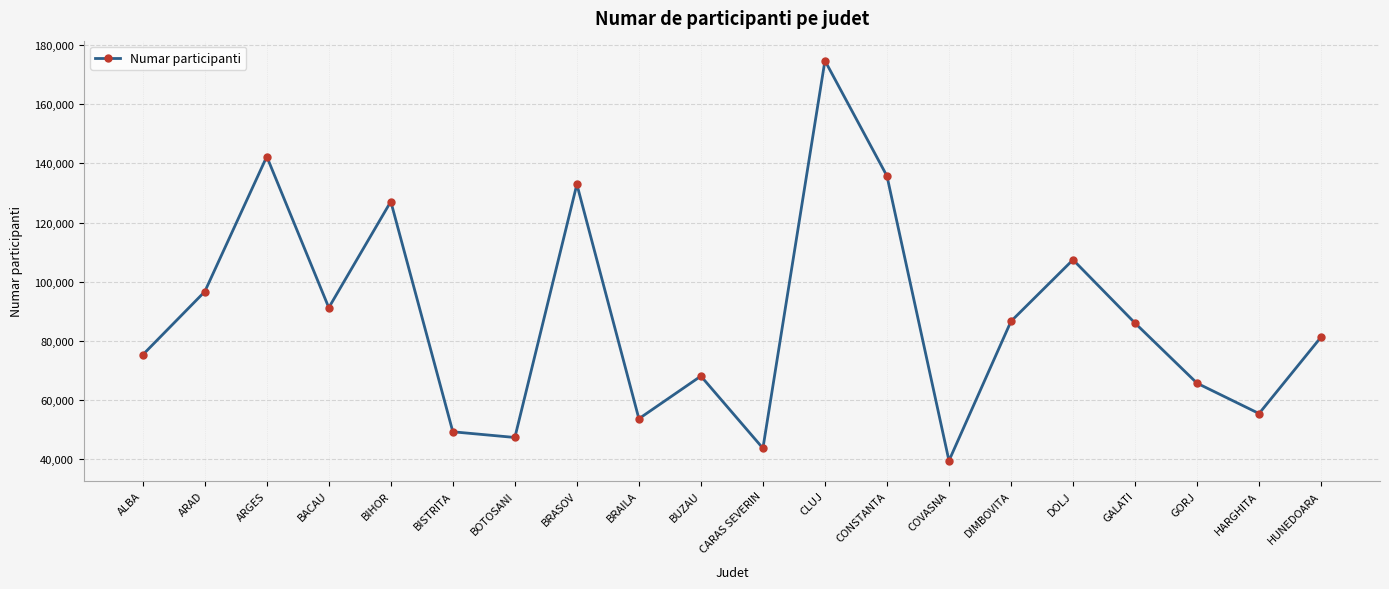

What is the ratio of the value at BRAILA to the value at HARGHITA?

1.0